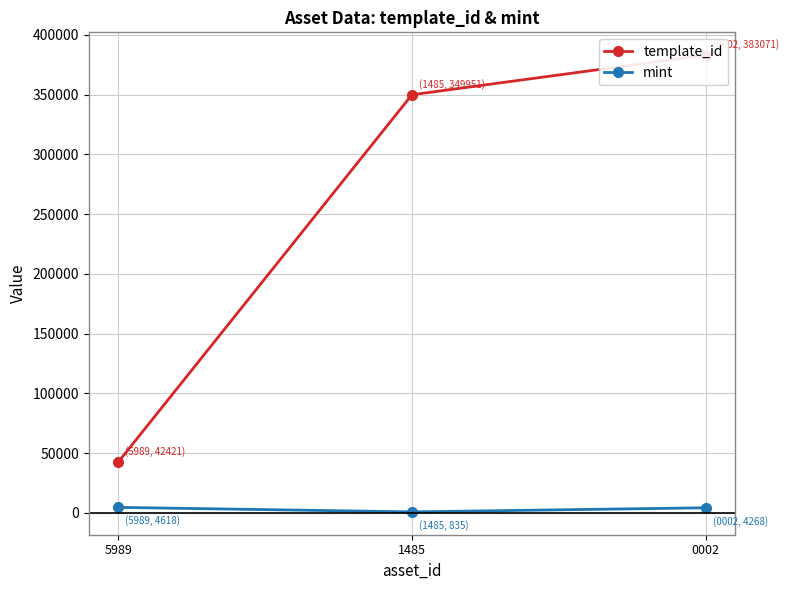

Reading left to right, what are all the values shown in this chart?

template_id: 5989=42421	1485=349951	0002=383071
mint: 5989=4618	1485=835	0002=4268